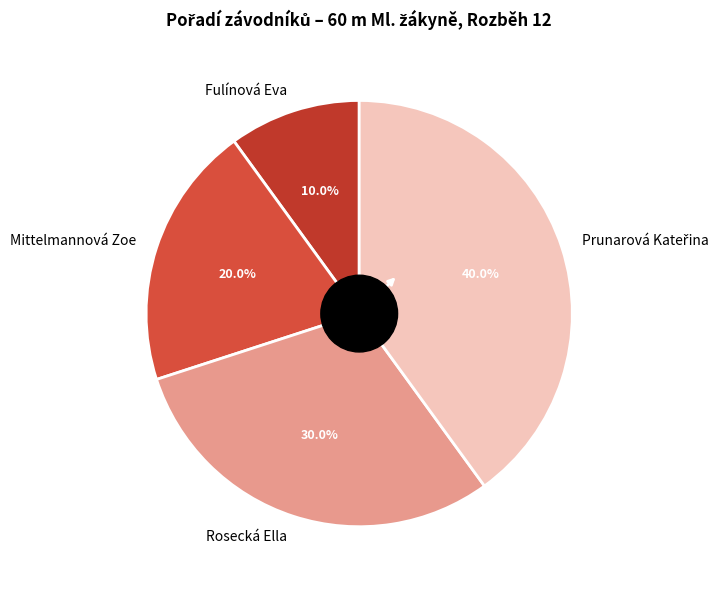

True or false: Fulínová Eva accounts for 3% of the total.

False